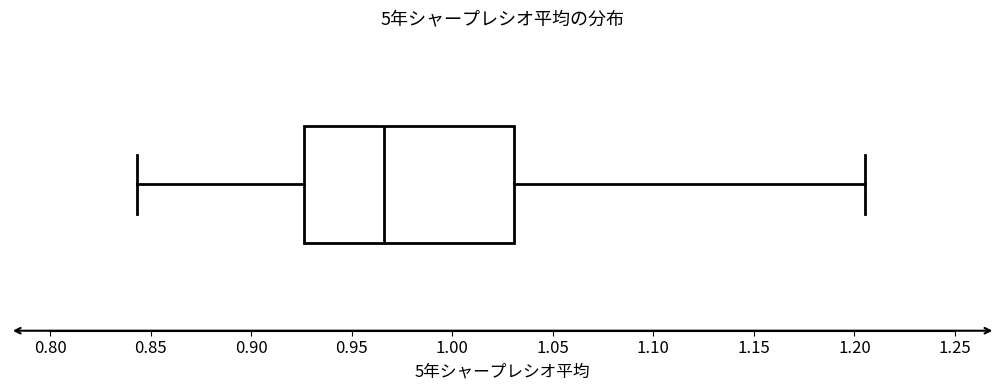

Transcribe this box plot: give where the median line is, the range the box spans, and where the two whiskers end, as read against the x-axis. The values are not printed on the chart, so give them approximately, as read against the axis.

median 0.965, box 0.925 to 1.030, whiskers 0.845 to 1.205